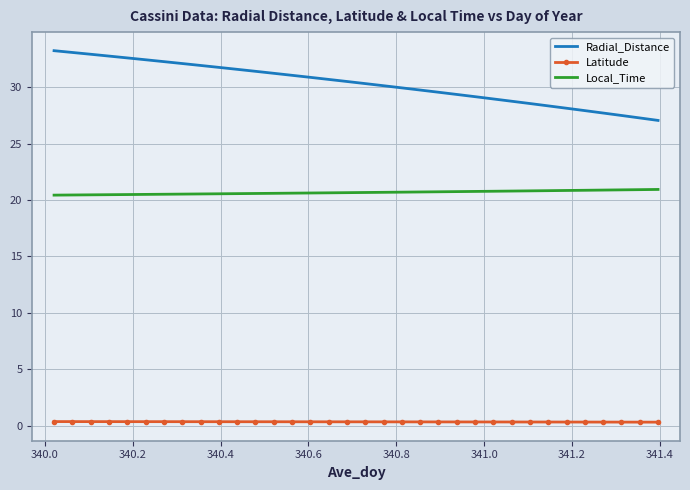

List the series in order of their peak value, lowest first.

Latitude, Local_Time, Radial_Distance